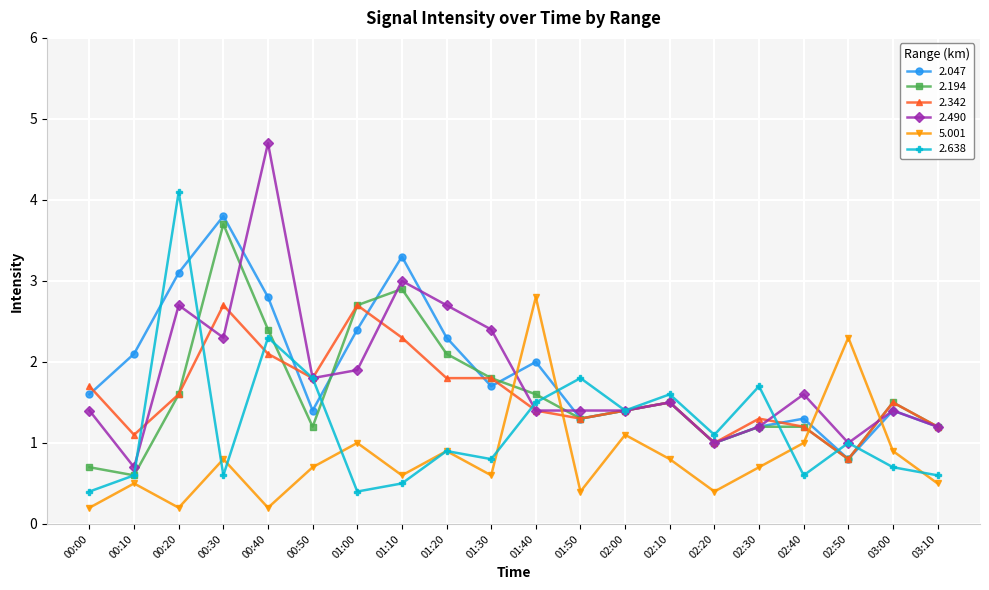

Is the value of 5.001 at 01:30 greater than the value of 2.638 at 00:00?

Yes